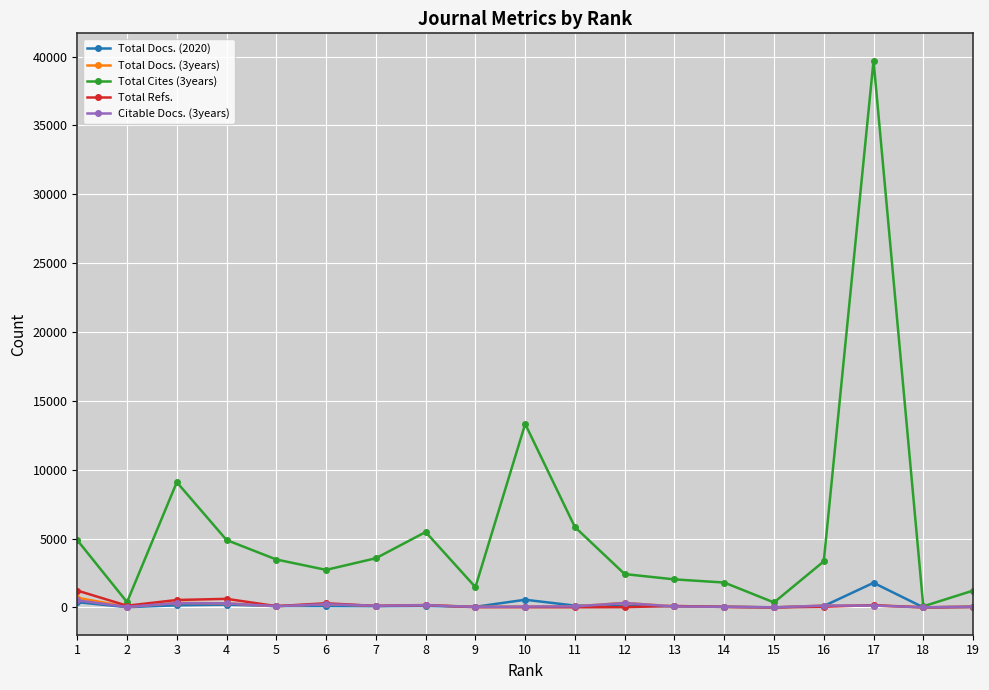

True or false: Total Docs. (2020) has a value of 95 at 6.

True